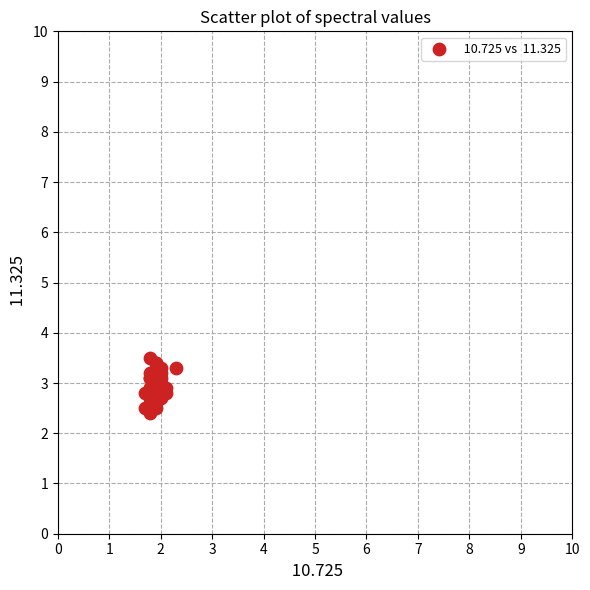

What Y value in the scatter plot is closest to 2?

2.4